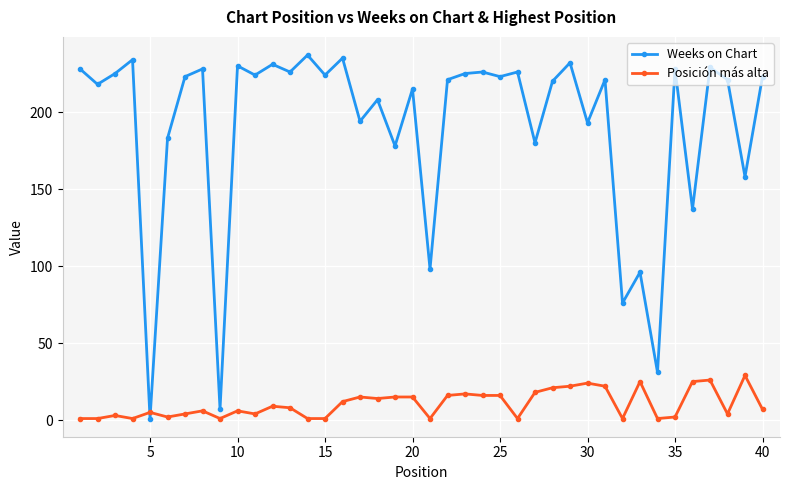

What is the difference between the maximum and minimum values in the Weeks on Chart series?

236